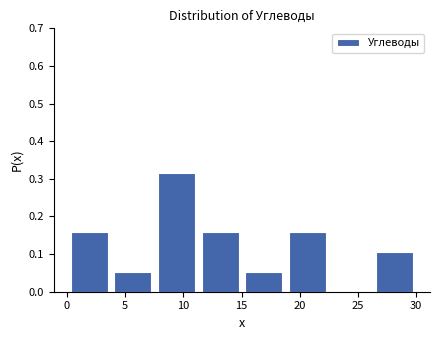

How tall is the bar that spans 11.5 to 15.0 on the x-axis? Neither the bar edges nor the heights are printed on the chart, so give them approximately, as read against the axes.

0.16